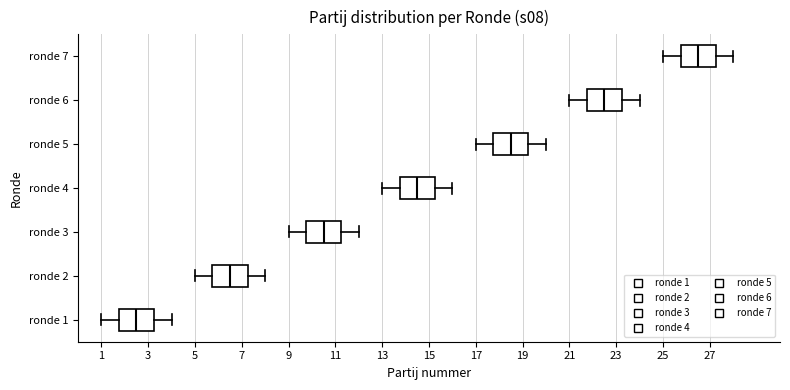

Reading bottom to top, transcribe this box plot: for each box, give where its median line is, the range the box spans, and where its two whiskers end, as read against the x-axis. The values are not printed on the chart, so give them approximately, as read against the axis.

ronde 1: median 2.6, box 1.8 to 3.2, whiskers 1.0 to 4.0
ronde 2: median 6.6, box 5.8 to 7.2, whiskers 5.0 to 8.0
ronde 3: median 10.6, box 9.8 to 11.2, whiskers 9.0 to 12.0
ronde 4: median 14.6, box 13.8 to 15.2, whiskers 13.0 to 16.0
ronde 5: median 18.6, box 17.8 to 19.2, whiskers 17.0 to 20.0
ronde 6: median 22.6, box 21.8 to 23.2, whiskers 21.0 to 24.0
ronde 7: median 26.6, box 25.8 to 27.2, whiskers 25.0 to 28.0